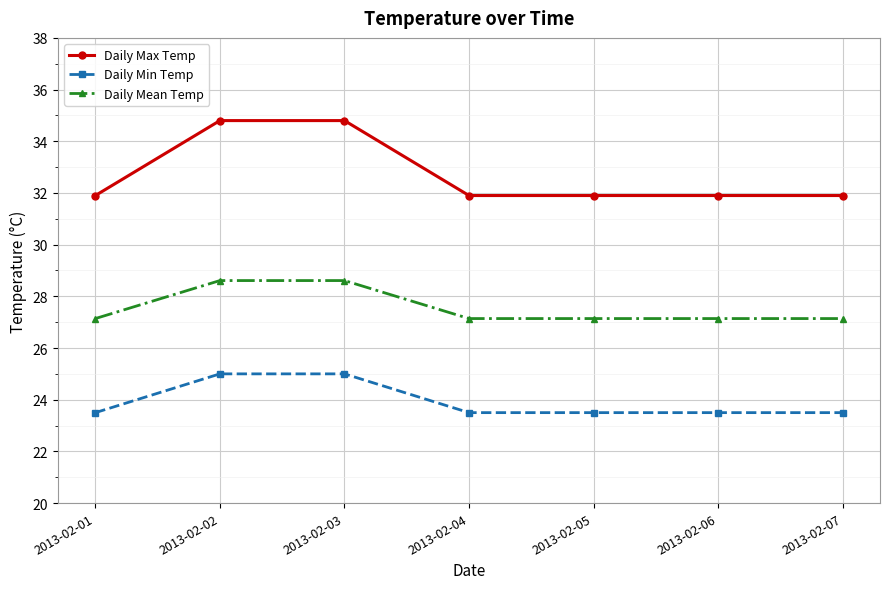

How many lines are shown in the chart?

3